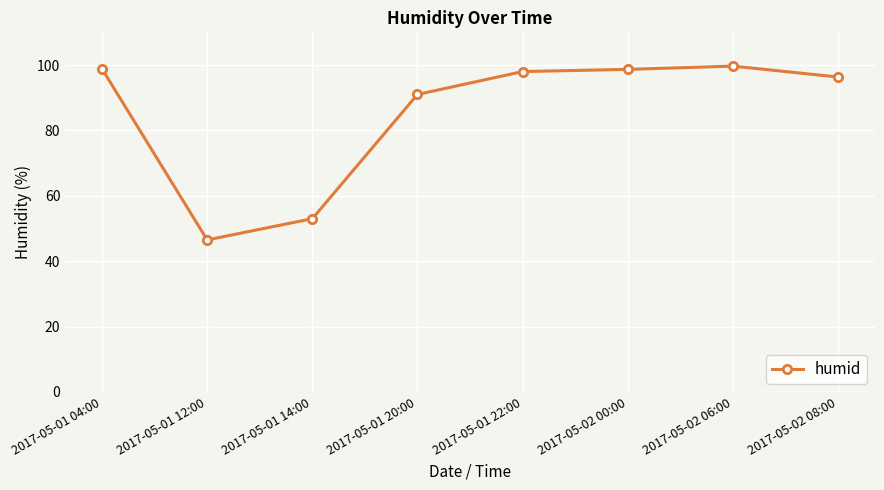

How many data points are less than 98?

4